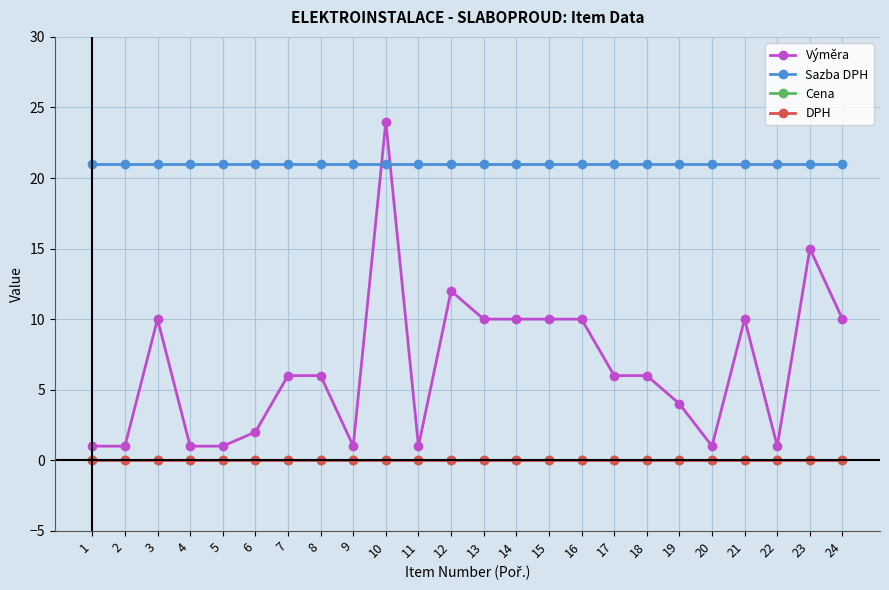

Does the chart have visible grid lines?

Yes